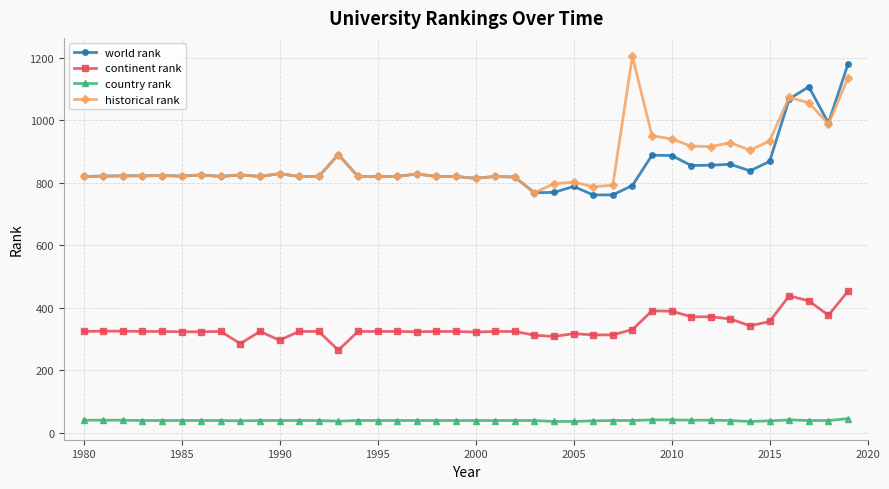

What is the value of the world rank point at the 5th from the left?

823.0